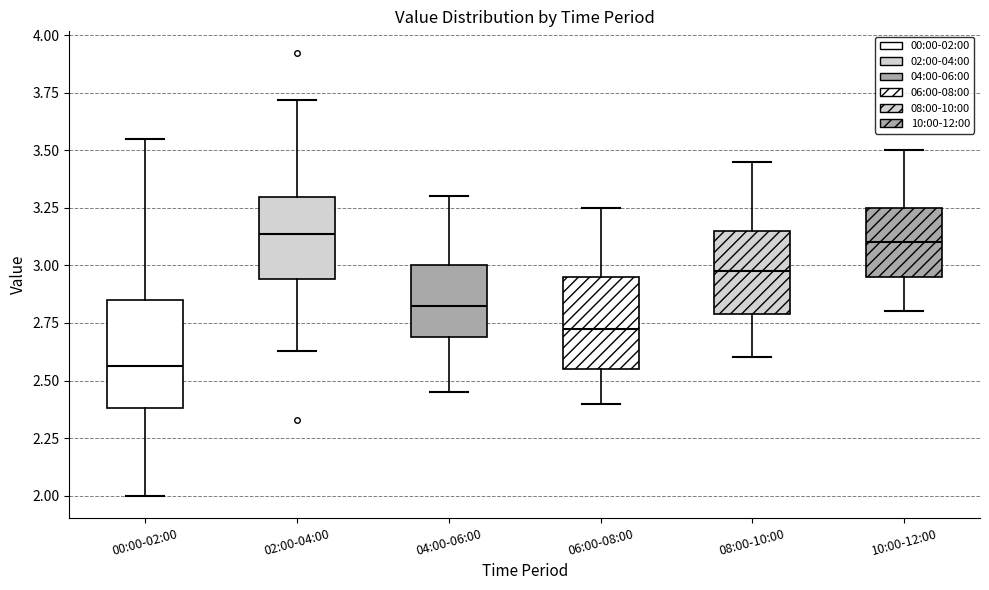

Where does the lower whisker of the box for 00:00-02:00 end on the y-axis? The values are not printed on the chart, so give them approximately, as read against the axis.

2.00